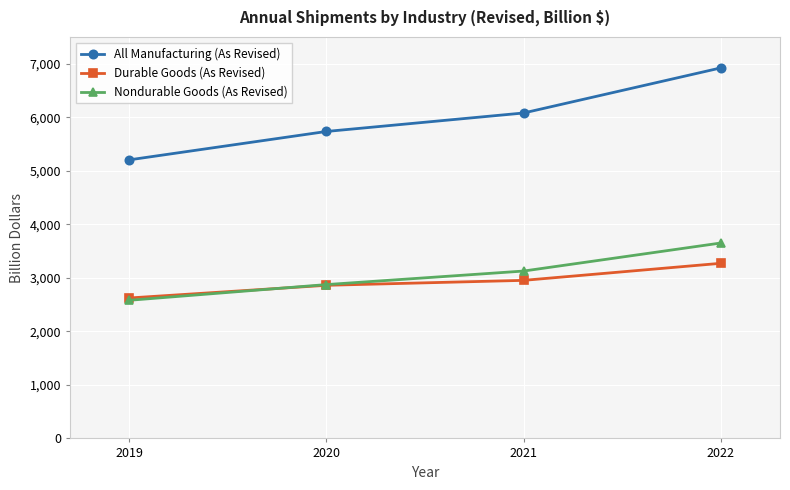

Which series has the widest spread of values?

All Manufacturing (As Revised)